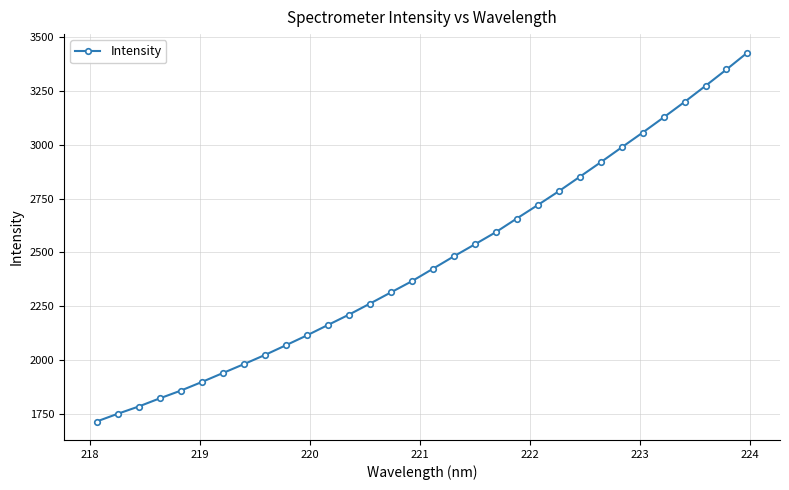

What is the average value?

2457.9